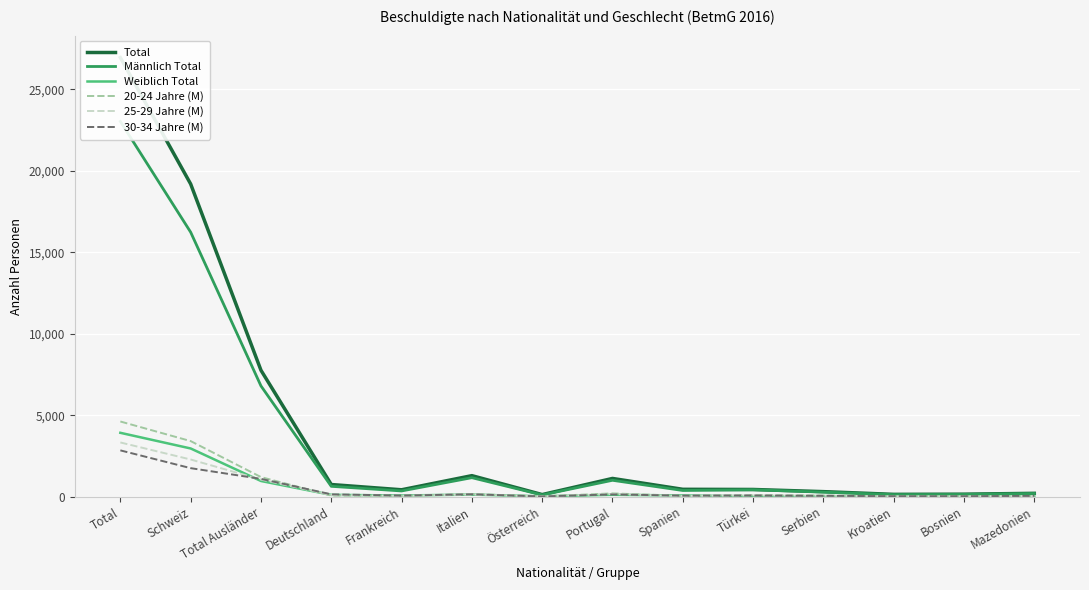

What is the label of the 5th point from the right?

Türkei